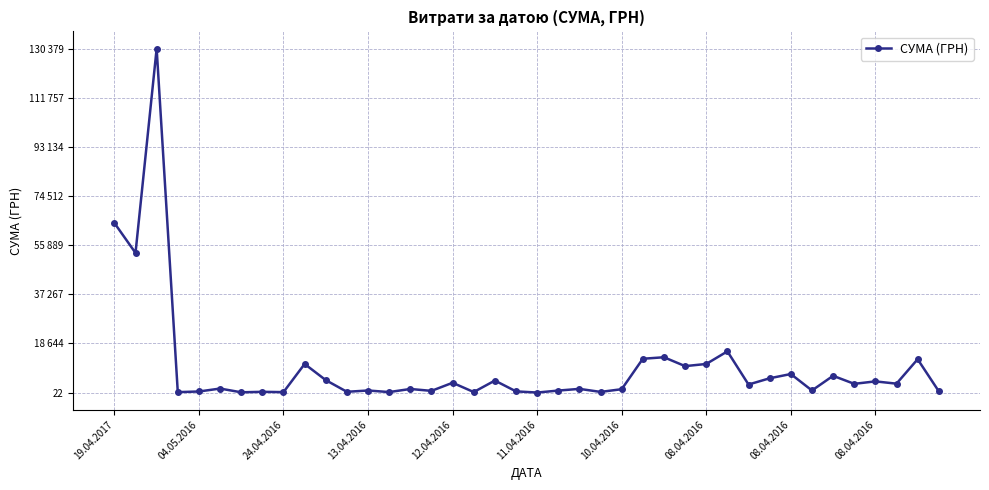

What is the average value?

9787.5